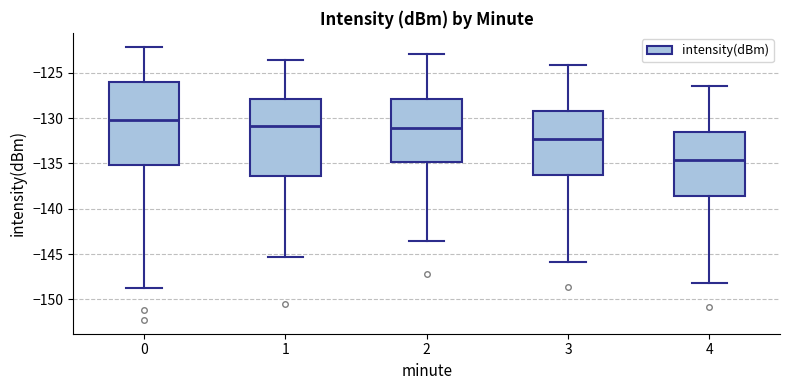

Reading left to right, read every box against the y-axis: the position of its median line, the range the box covers, and the ends of its whiskers. The values are not printed on the chart, so give them approximately, as read against the axis.

0: median -130.0, box -135.0 to -126.0, whiskers -148.5 to -122.0
1: median -131.0, box -136.5 to -128.0, whiskers -145.5 to -123.5
2: median -131.0, box -135.0 to -128.0, whiskers -143.5 to -123.0
3: median -132.5, box -136.0 to -129.0, whiskers -146.0 to -124.0
4: median -134.5, box -138.5 to -131.5, whiskers -148.0 to -126.5